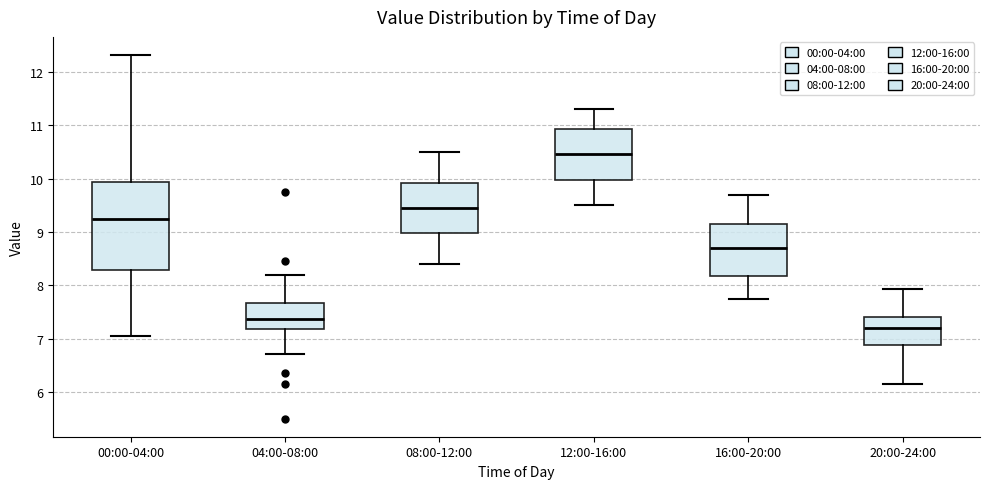

Reading left to right, transcribe this box plot: for each box, give where its median line is, the range the box spans, and where its two whiskers end, as read against the y-axis. The values are not printed on the chart, so give them approximately, as read against the axis.

00:00-04:00: median 9.3, box 8.3 to 9.9, whiskers 7.1 to 12.3
04:00-08:00: median 7.4, box 7.2 to 7.7, whiskers 6.7 to 8.2
08:00-12:00: median 9.5, box 9.0 to 9.9, whiskers 8.4 to 10.5
12:00-16:00: median 10.5, box 10.0 to 10.9, whiskers 9.5 to 11.3
16:00-20:00: median 8.7, box 8.2 to 9.1, whiskers 7.8 to 9.7
20:00-24:00: median 7.2, box 6.9 to 7.4, whiskers 6.2 to 7.9